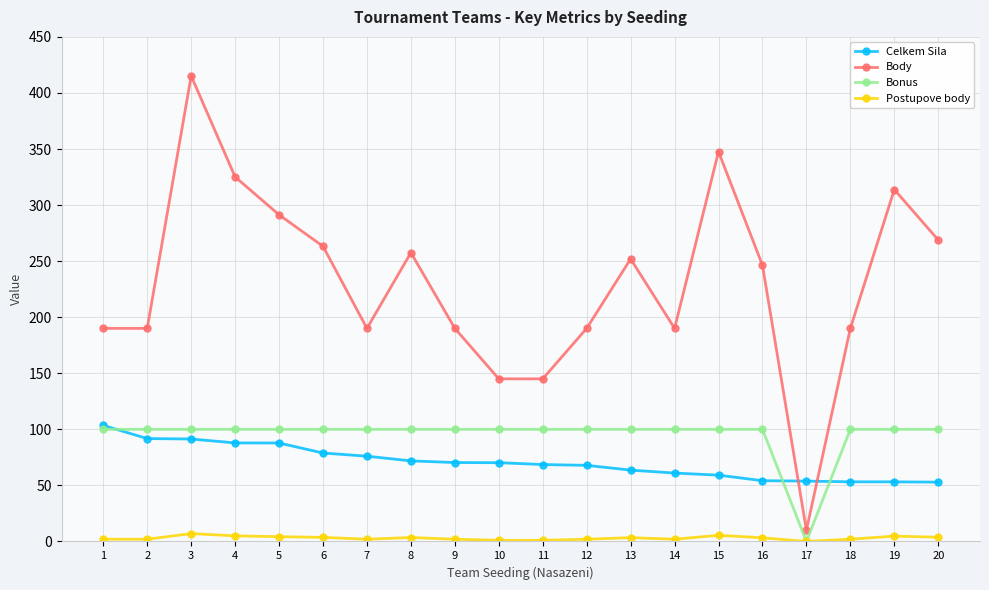

True or false: Postupove body and Body cross at least once.

False